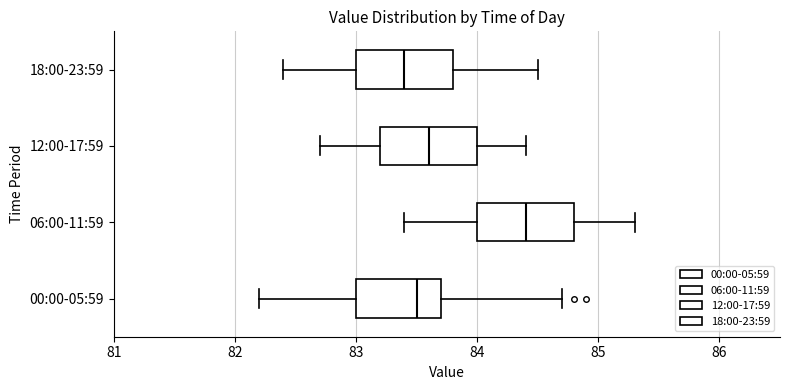

Reading bottom to top, transcribe this box plot: for each box, give where its median line is, the range the box spans, and where its two whiskers end, as read against the x-axis. The values are not printed on the chart, so give them approximately, as read against the axis.

00:00-05:59: median 83.5, box 83.0 to 83.7, whiskers 82.2 to 84.7
06:00-11:59: median 84.4, box 84.0 to 84.8, whiskers 83.4 to 85.3
12:00-17:59: median 83.6, box 83.2 to 84.0, whiskers 82.7 to 84.4
18:00-23:59: median 83.4, box 83.0 to 83.8, whiskers 82.4 to 84.5